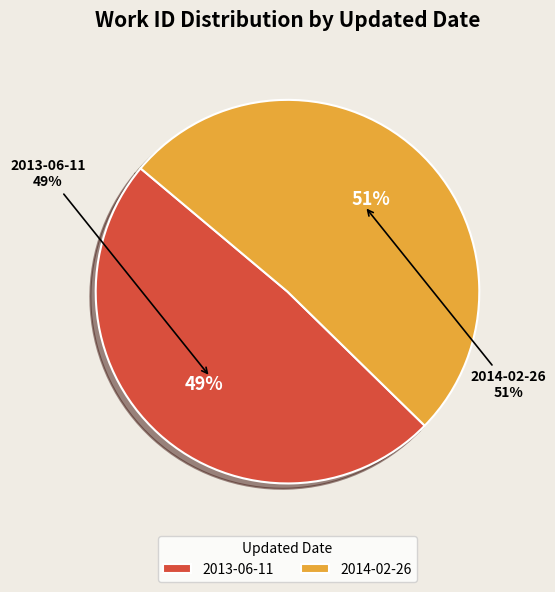

The 2014-02-26 slice represents 51% of the pie. True or false?

True